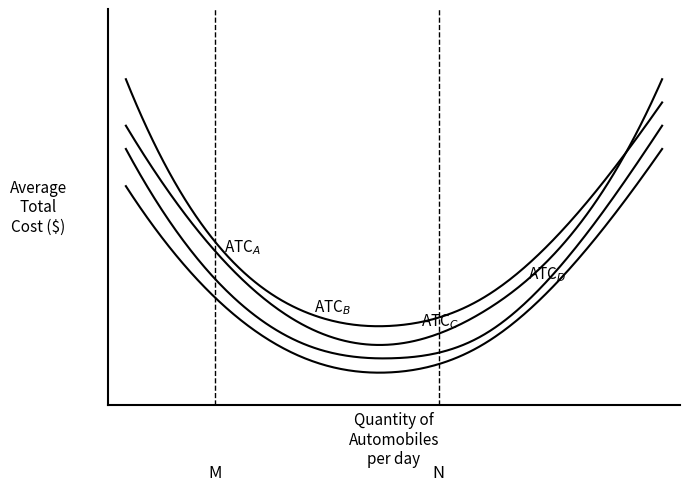

Does the chart have visible grid lines?

No